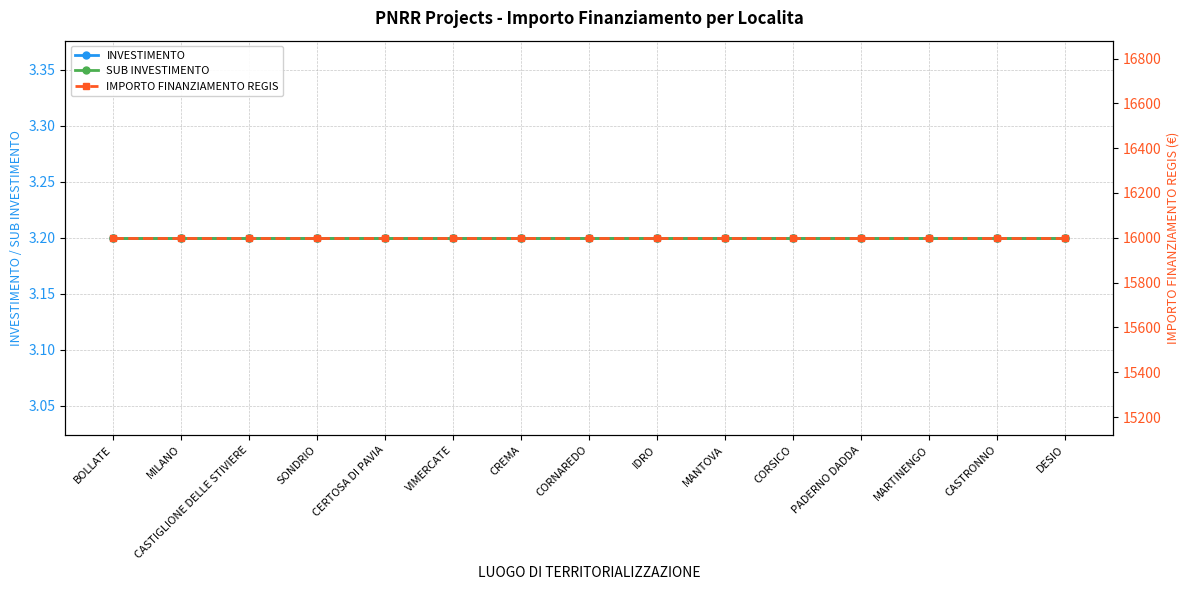

What is the value of the IMPORTO FINANZIAMENTO REGIS point at the 15th from the left?

16000.0